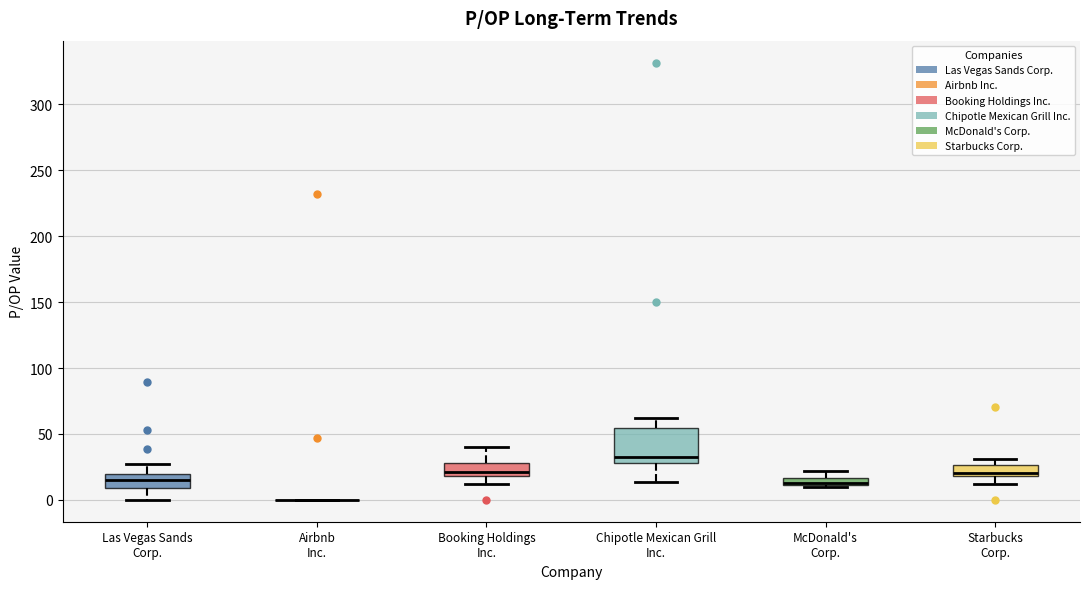

Which box is the tallest, from its lower edge to its upper edge?

Chipotle Mexican Grill Inc.